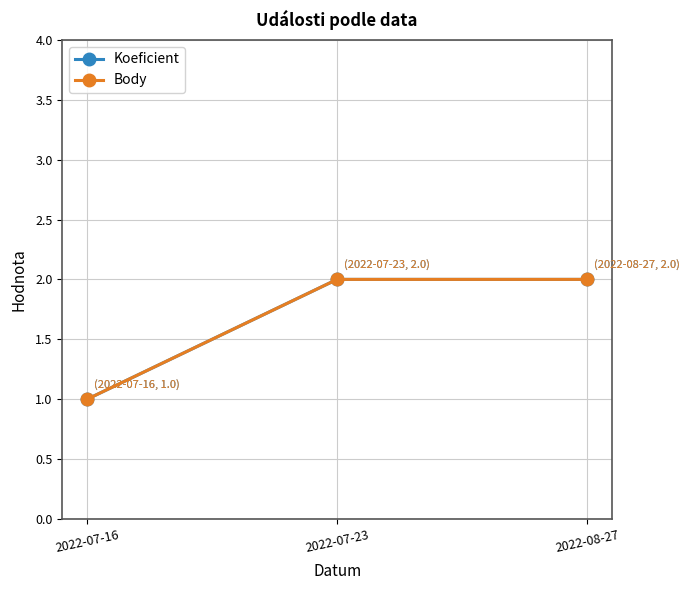

Is this an area chart (filled region under the line)?

No